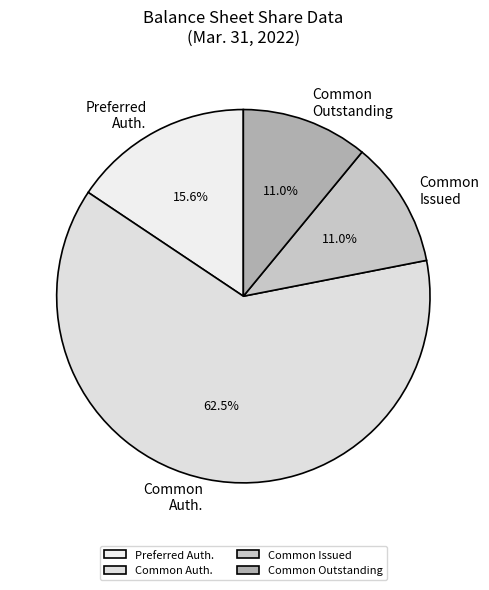

What percentage is NOT represented by Preferred Auth.?

84.4%